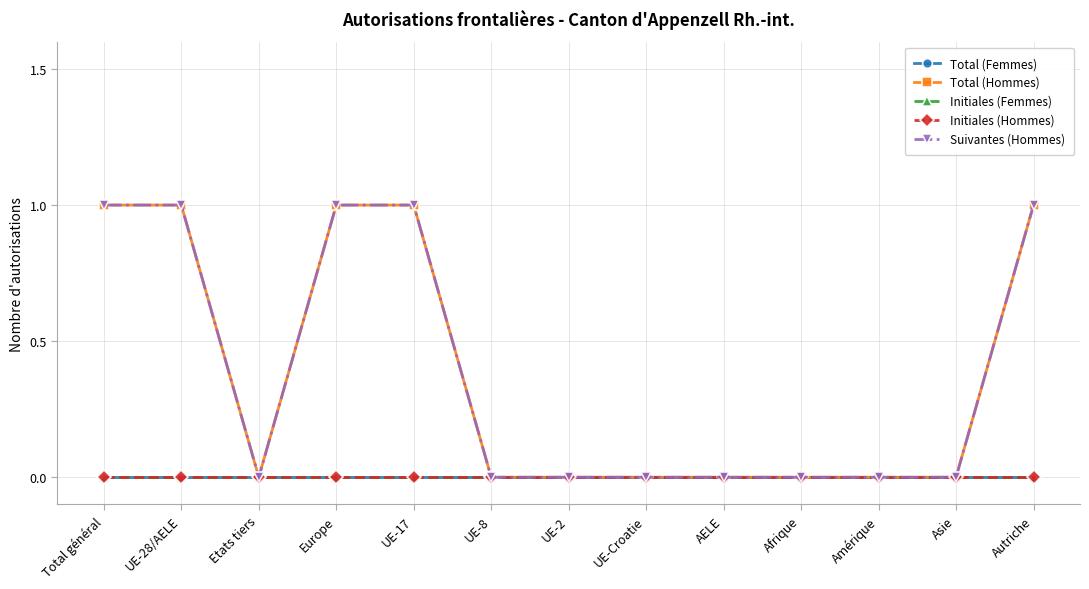

What are all the series names shown in the legend?

Total (Femmes), Total (Hommes), Initiales (Femmes), Initiales (Hommes), Suivantes (Hommes)